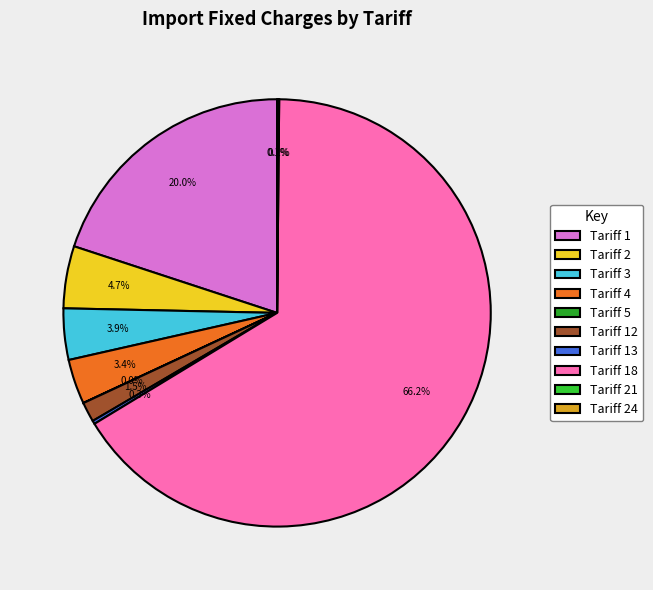

What is the largest slice in the pie chart?

Tariff 18